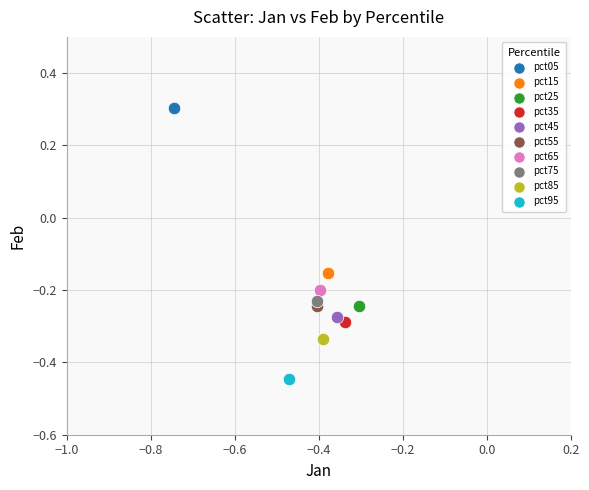

Which series contains the highest Y value?

pct05